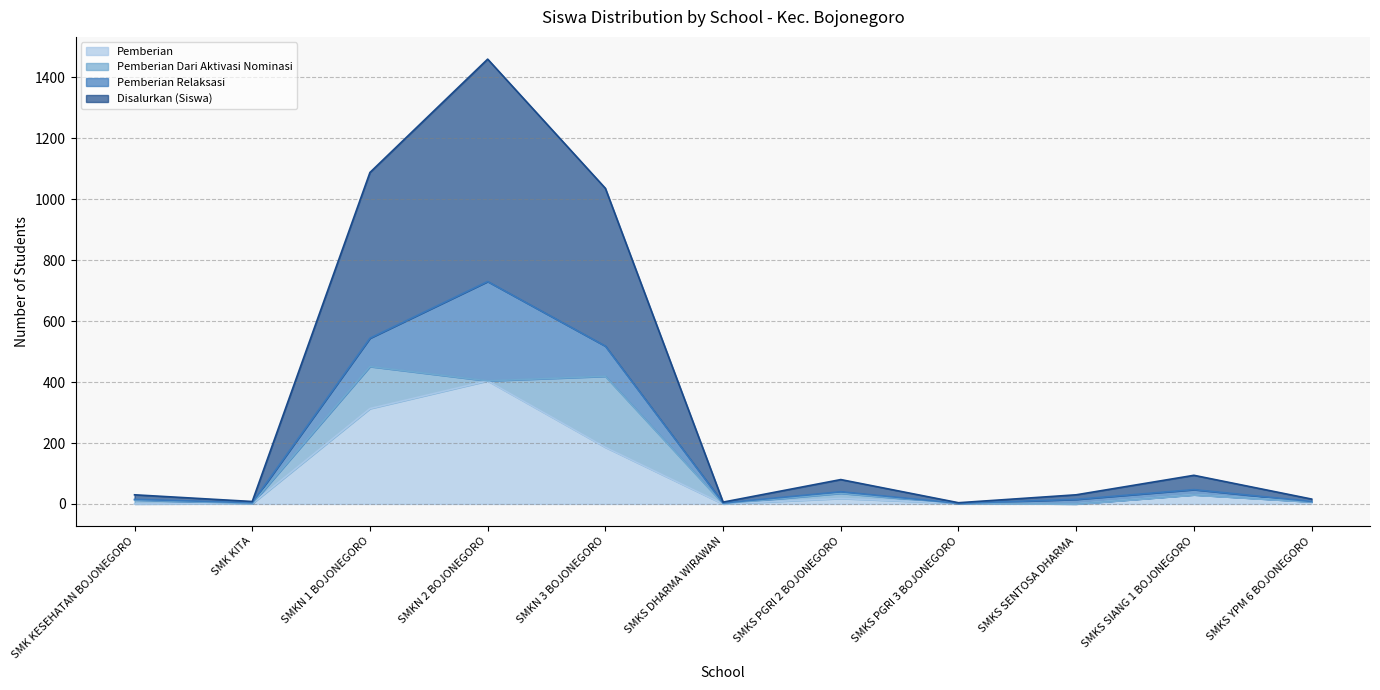

What is the difference between the maximum and minimum values in the Disalurkan (Siswa) series?

728